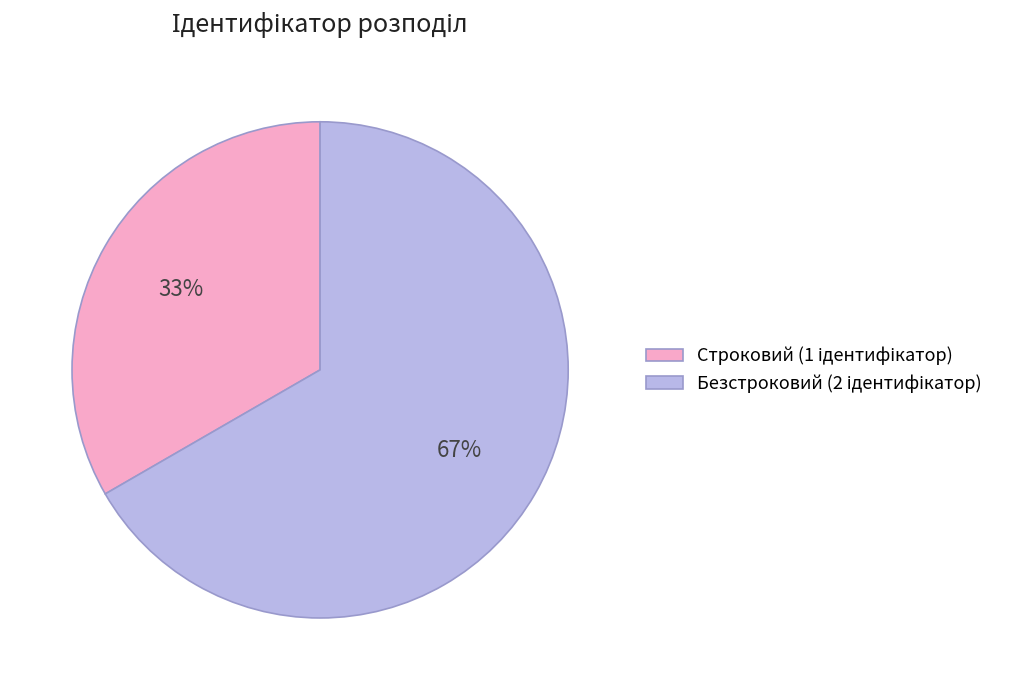

Does Строковий represent more than half of the total?

No